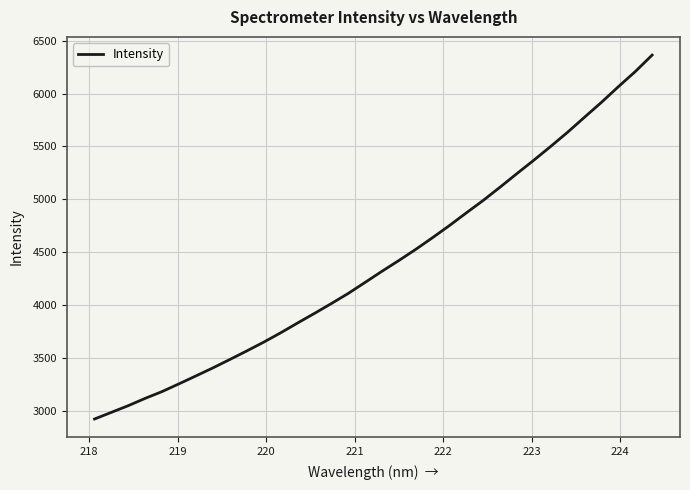

What is the difference between the maximum and minimum values?

3443.5